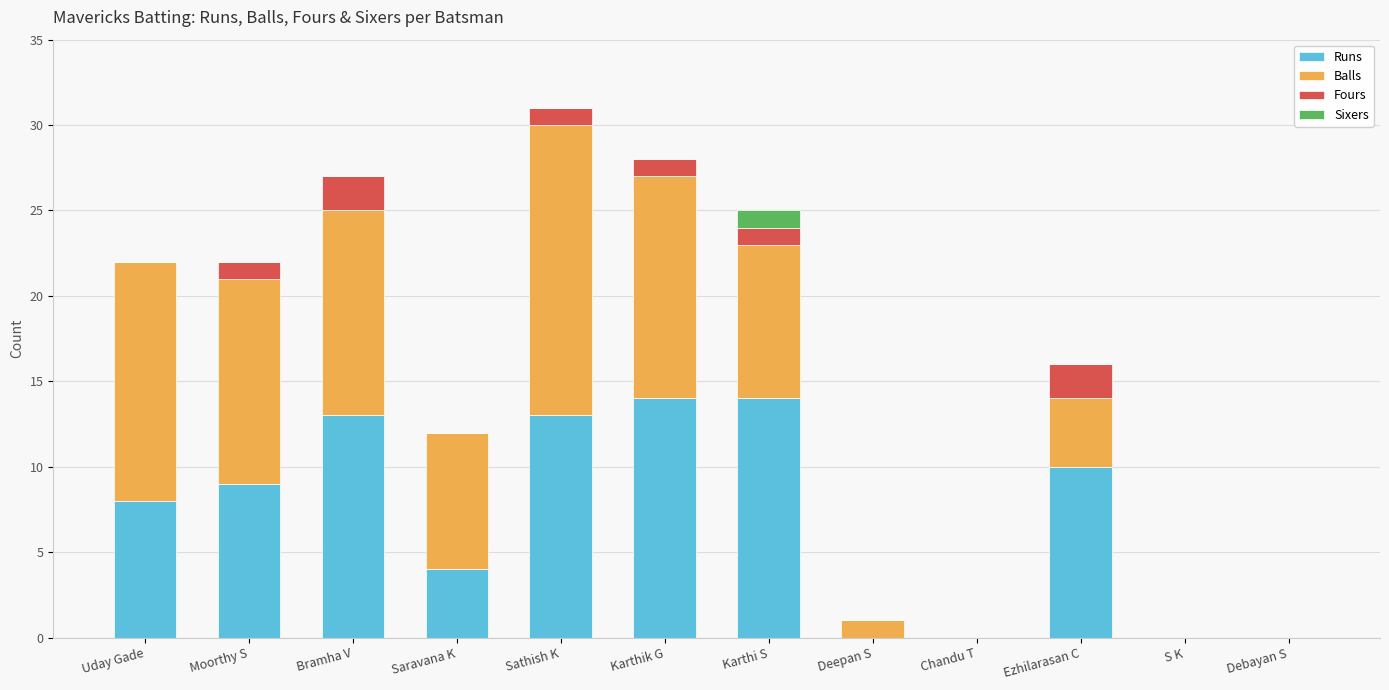

The Runs series shows 0 at Chandu T. True or false?

True